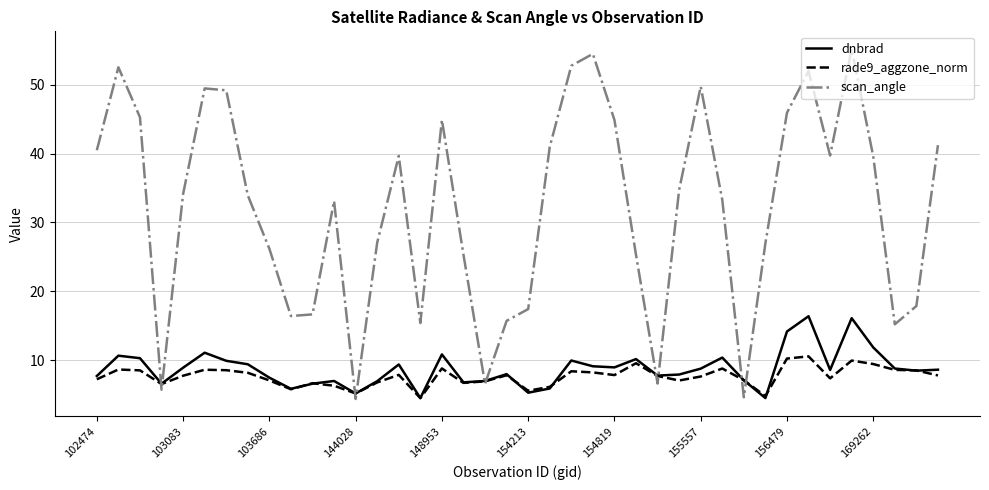

What is the minimum value for dnbrad?

4.5